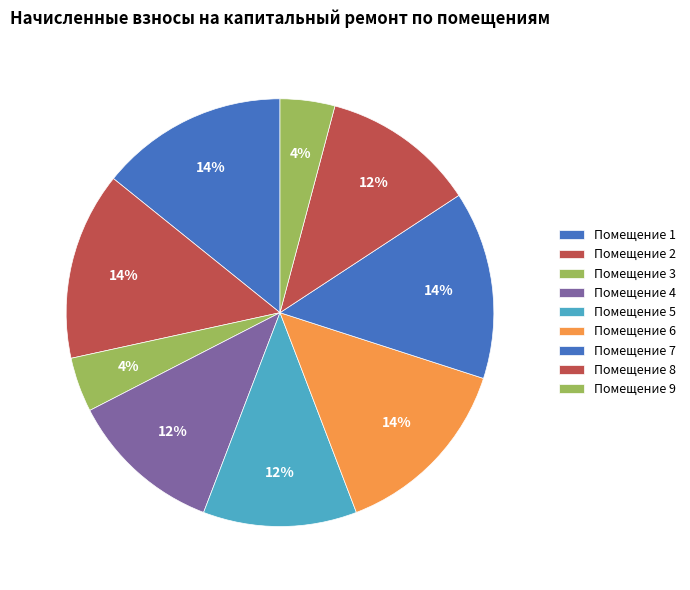

How many segments does this pie chart have?

9